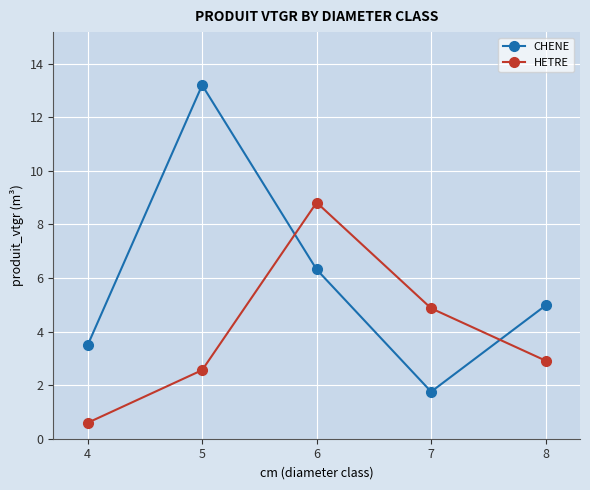

Reading right to left, transcribe all the data shown in this chart.

CHENE: 5.0	1.8	6.3	13.2	3.5
HETRE: 2.9	4.9	8.8	2.6	0.6